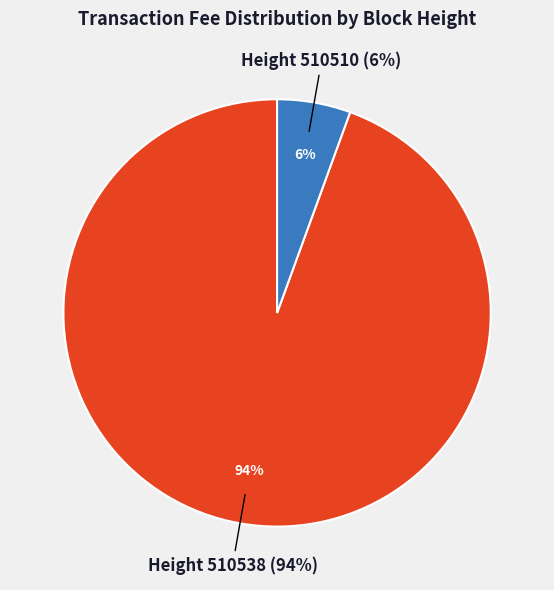

Which category has the biggest portion of the pie?

510538